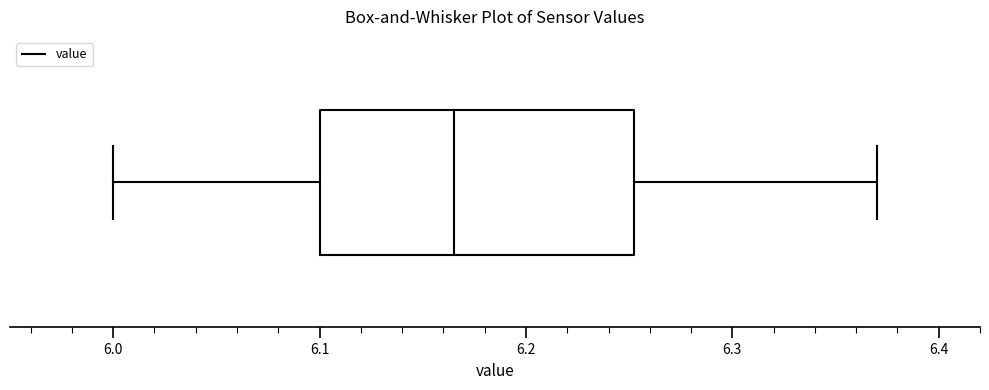

Read this box plot against the x-axis: the position of the median line, the range covered by the box, and the ends of both whiskers. The values are not printed on the chart, so give them approximately, as read against the axis.

median 6.17, box 6.10 to 6.25, whiskers 6.00 to 6.37